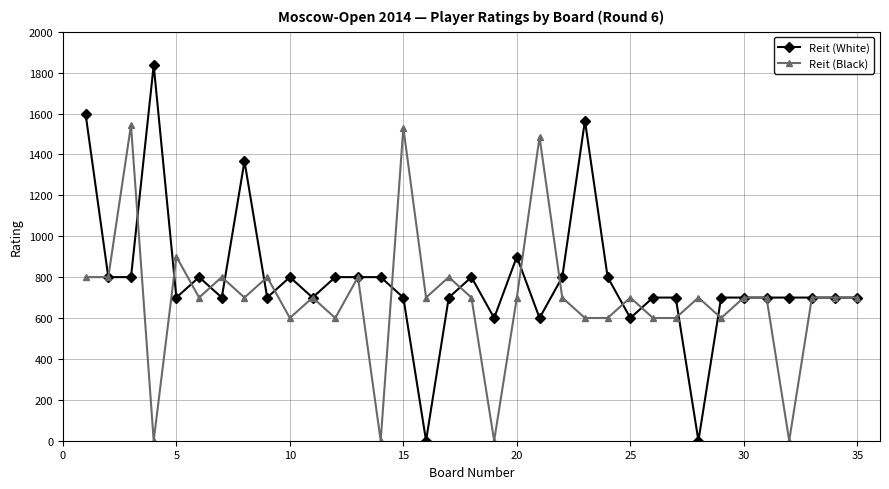

True or false: Reit (White) has more than 2 interior local peaks.

True